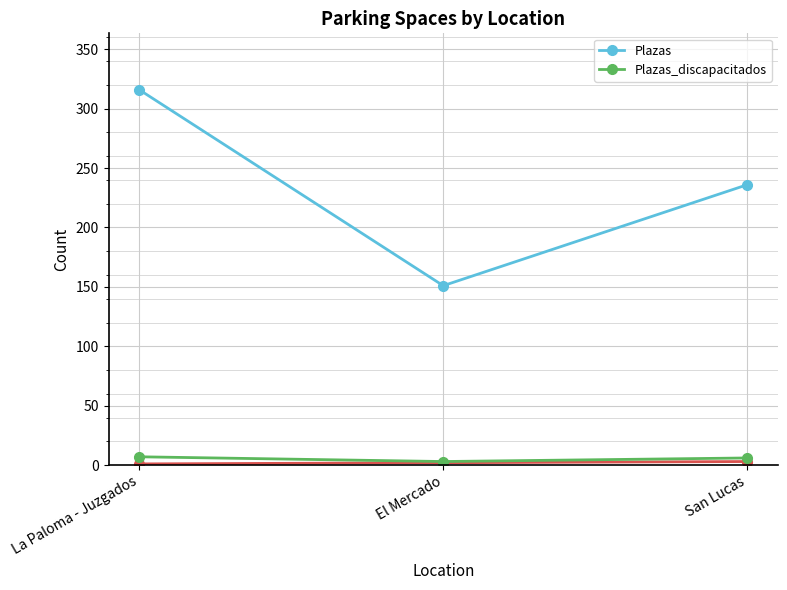

Which has a higher value, El Mercado or San Lucas?

San Lucas